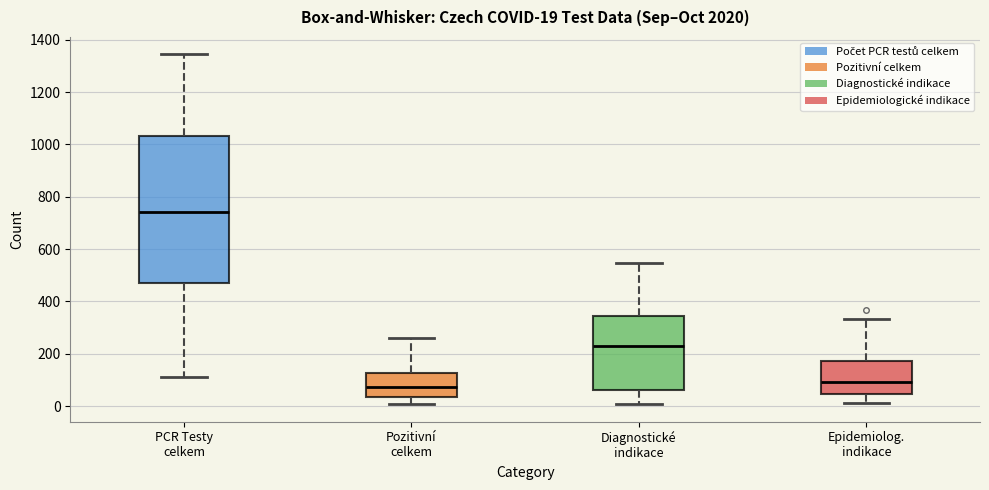

Which box is the tallest, from its lower edge to its upper edge?

PCR Testy celkem